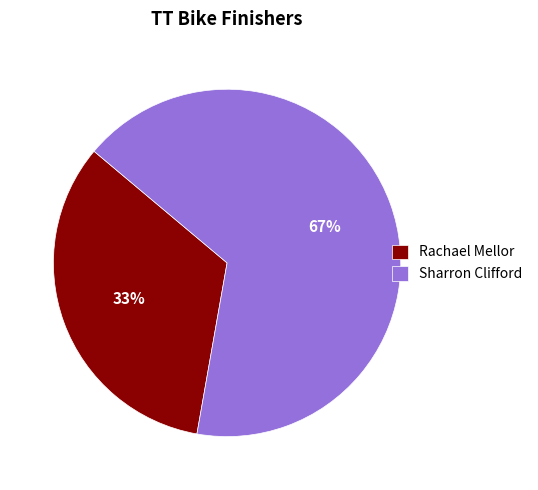

Is Rachael Mellor the majority of the pie?

No